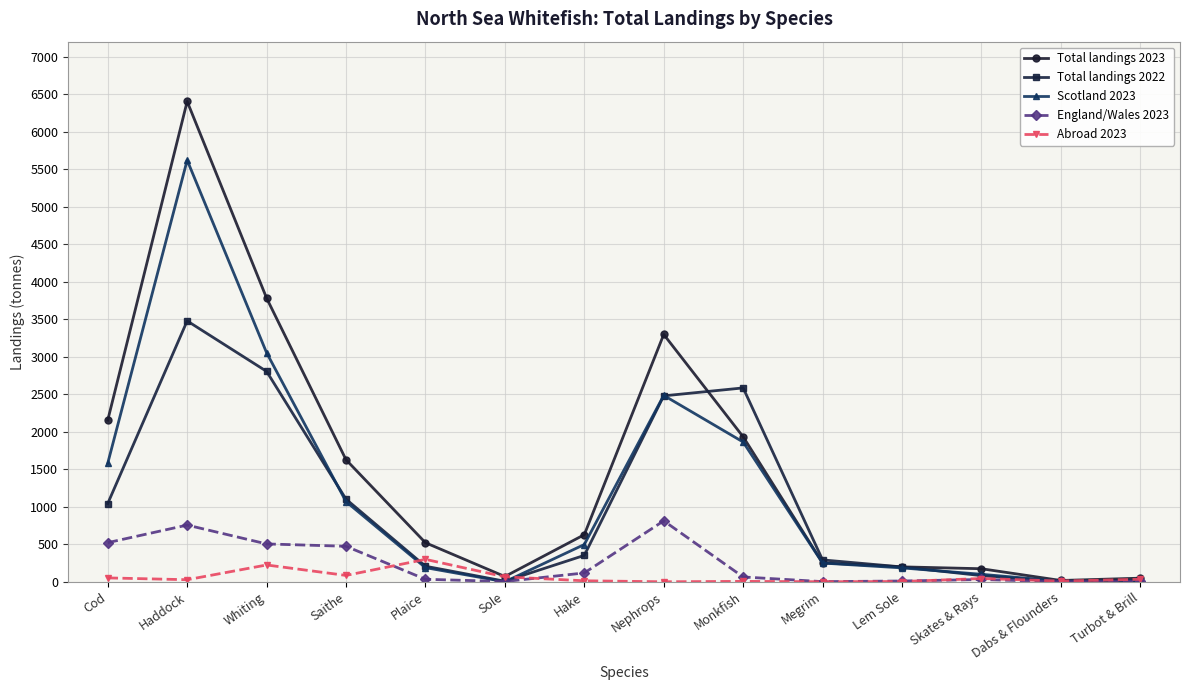

What is the total value across all series at Monkfish?

6450.0